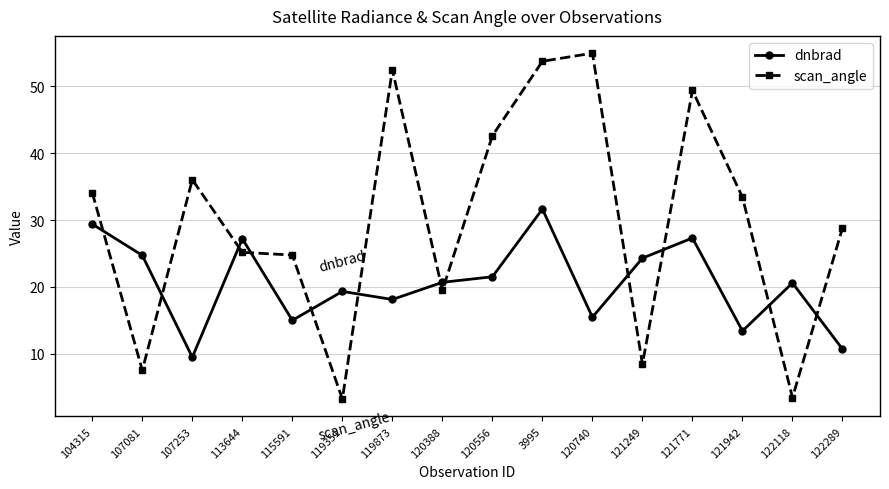

Where does the scan_angle series first go above 33?

104315